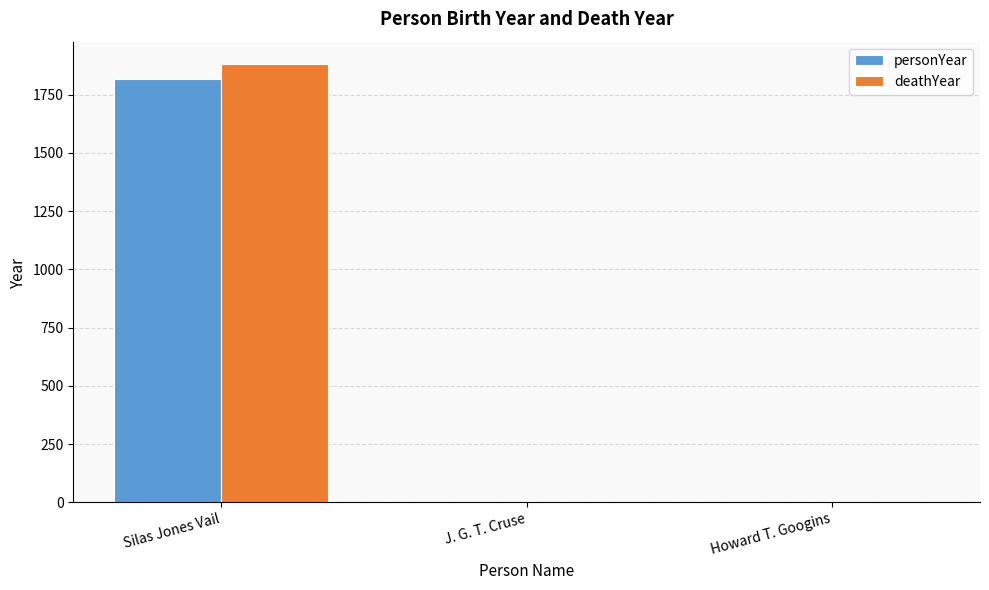

Which label corresponds to the largest value in the chart?

Silas Jones Vail